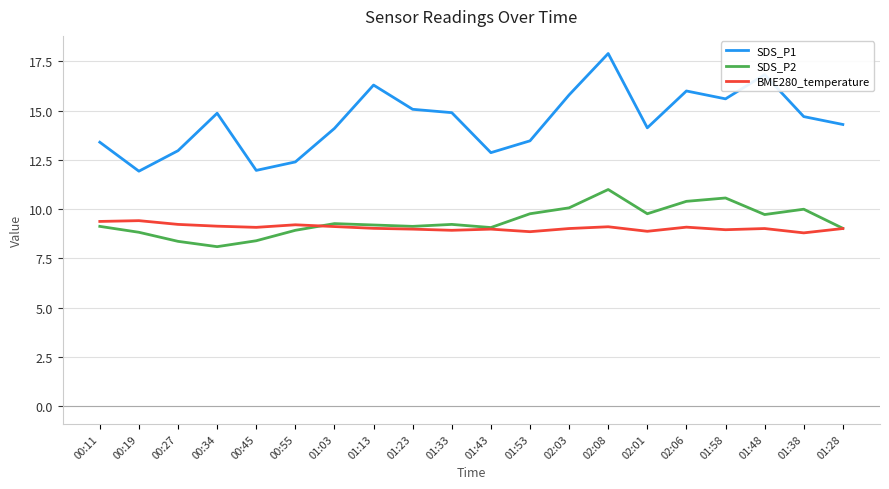

True or false: SDS_P1 has more than 2 interior local peaks.

True